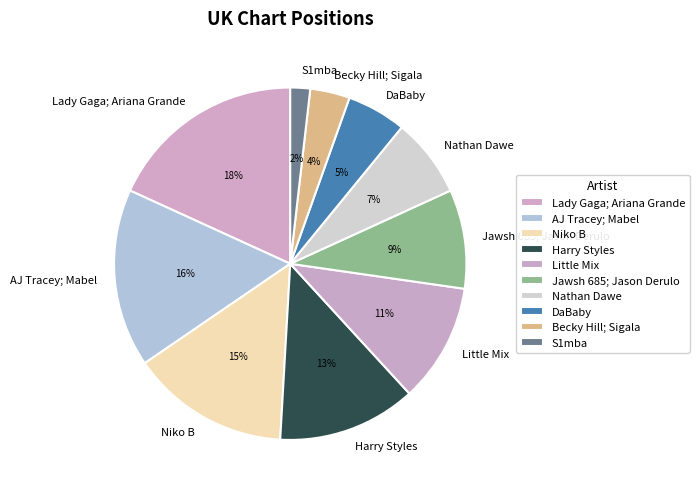

True or false: Harry Styles accounts for 25% of the total.

False